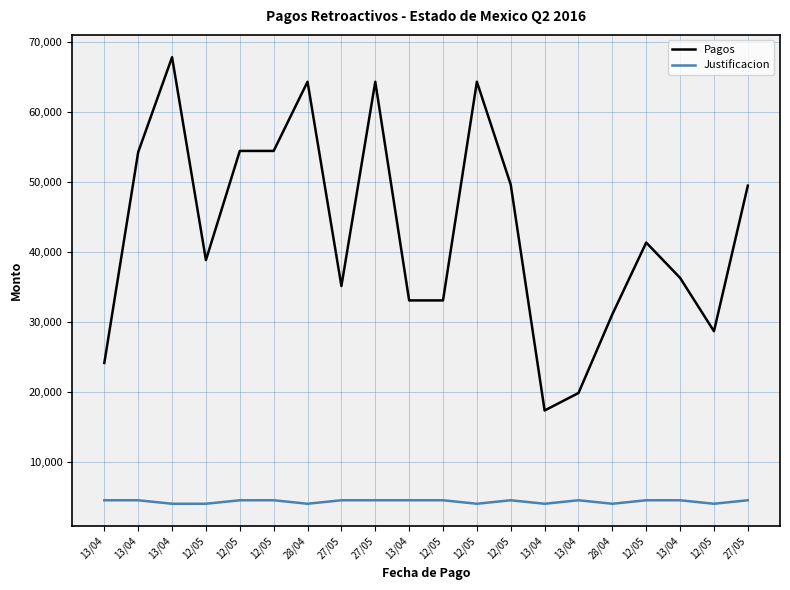

What are all the series names shown in the legend?

Pagos, Justificacion